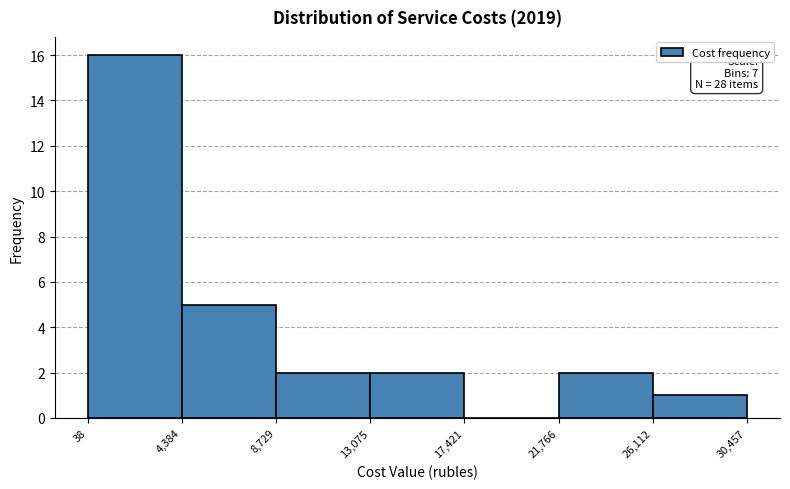

Over which range of the x-axis is the bar tallest?

38 to 4,384